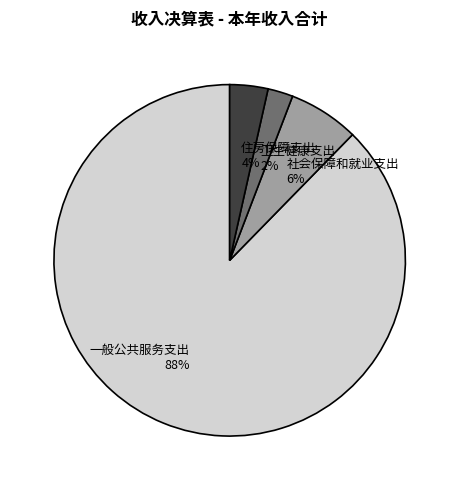

How many slices are in this pie chart?

4